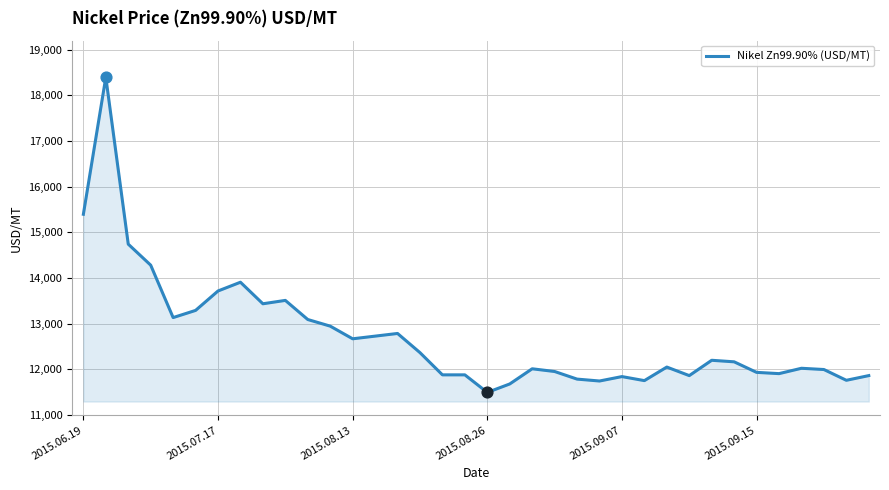

What is the greatest value displayed?

18398.7